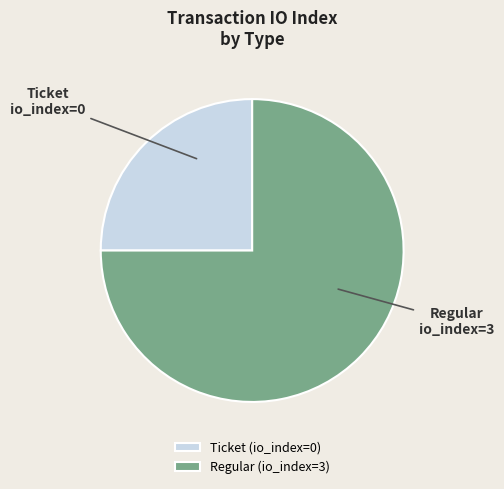

True or false: Regular (io_index=3) accounts for 75% of the total.

True